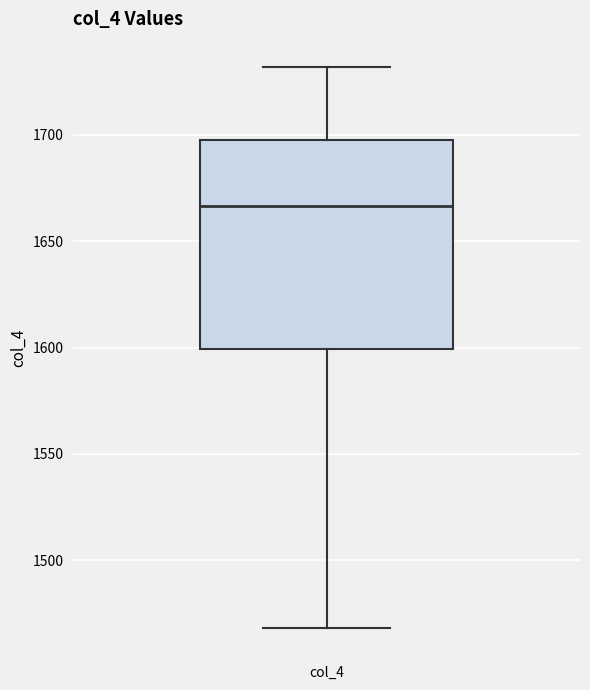

Transcribe this box plot: give where the median line is, the range the box spans, and where the two whiskers end, as read against the y-axis. The values are not printed on the chart, so give them approximately, as read against the axis.

median 1665, box 1600 to 1700, whiskers 1470 to 1730